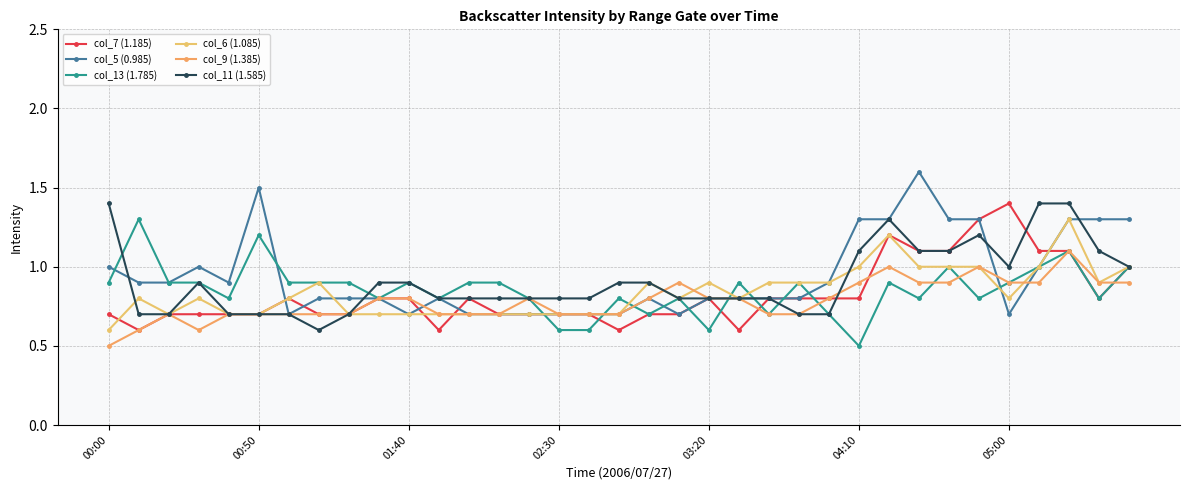

How many interior local peaks does the col_13 (1.785) series have?

10